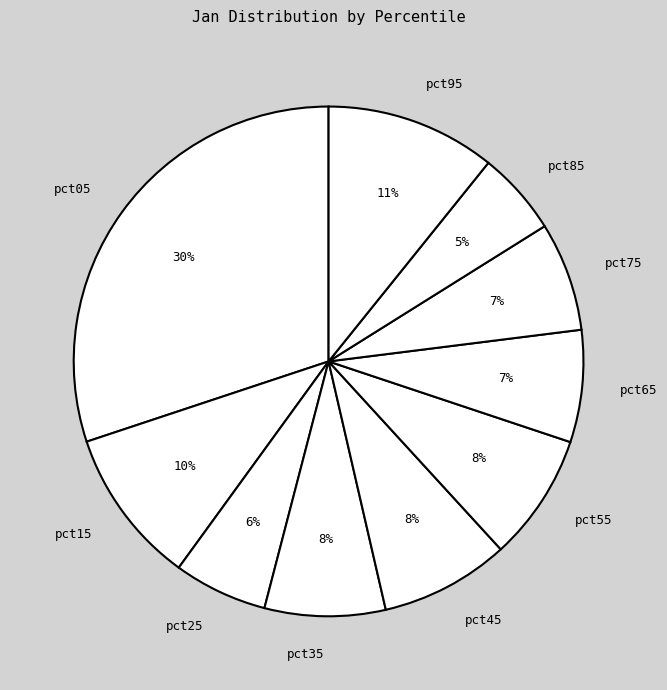

What percentage is the pct85 slice, to the nearest percent?

5%